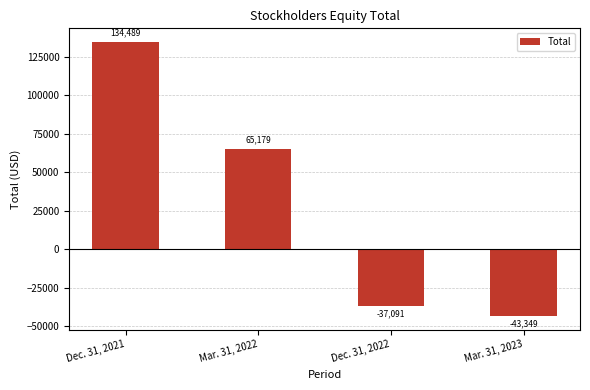

The chart shows a value of -17359 at Mar. 31, 2023. True or false?

False